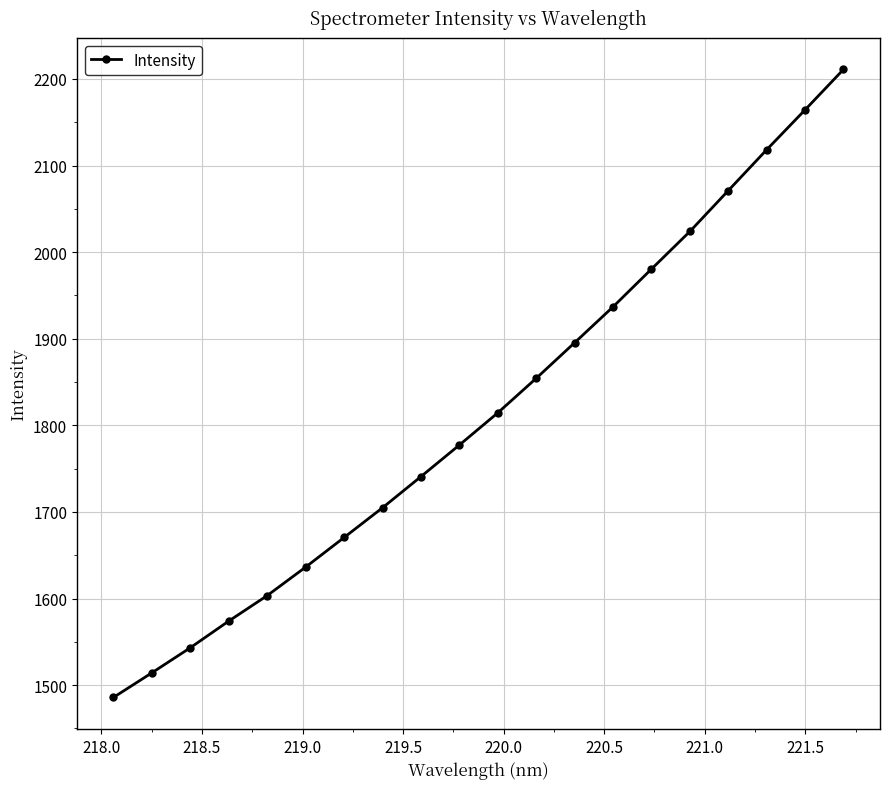

How many lines are shown in the chart?

1